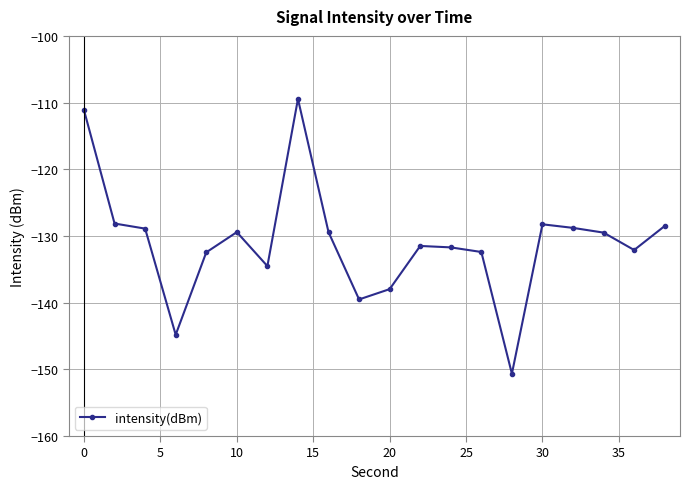

What is the average value?

-131.0